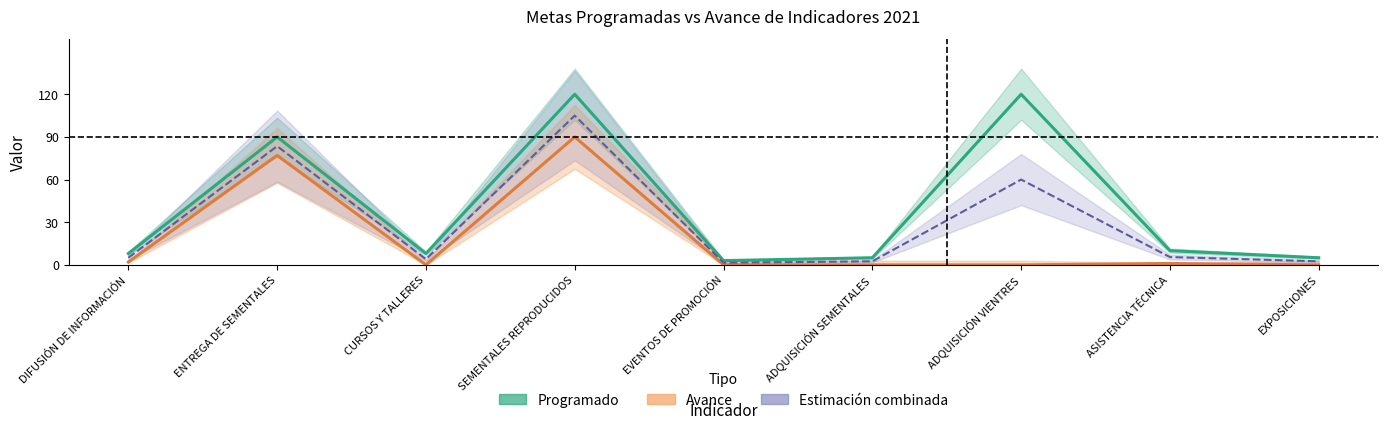

What are all the series names shown in the legend?

Programado, Avance, Estimación combinada